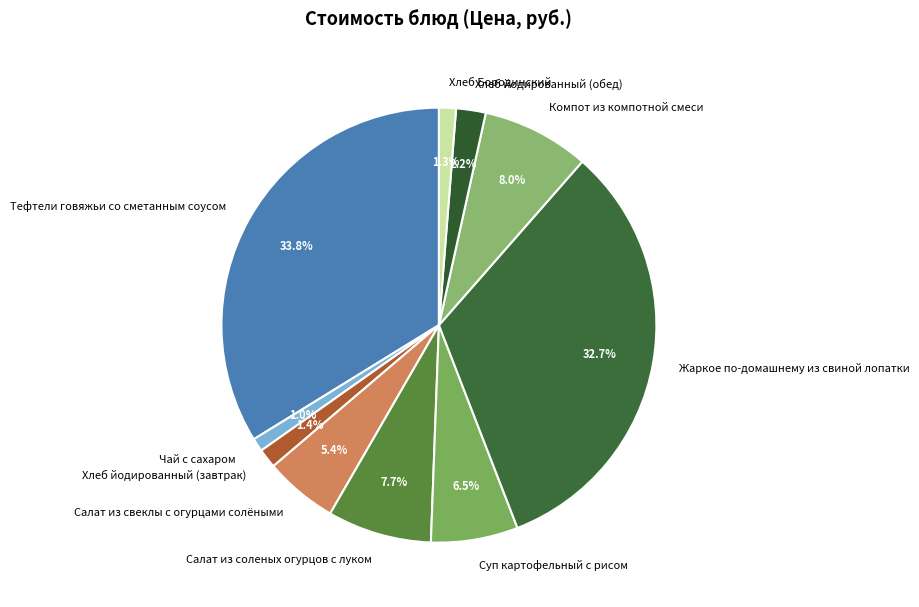

Count the number of slices in the pie.

10